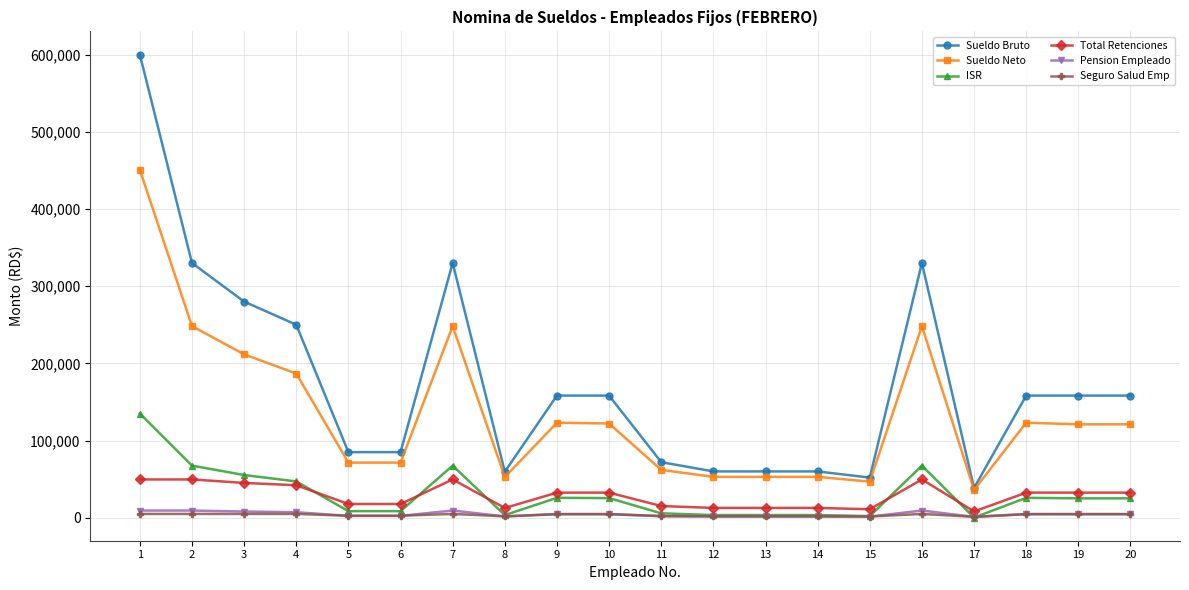

What is the greatest value displayed?

600000.0